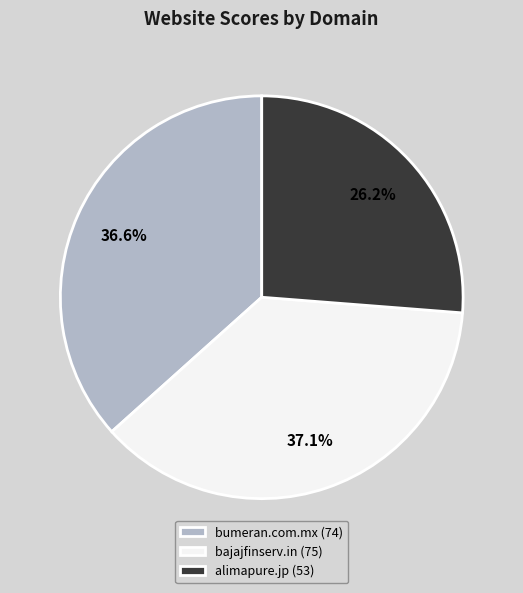

Is the sum of bajajfinserv.in and alimapure.jp greater than half?

Yes